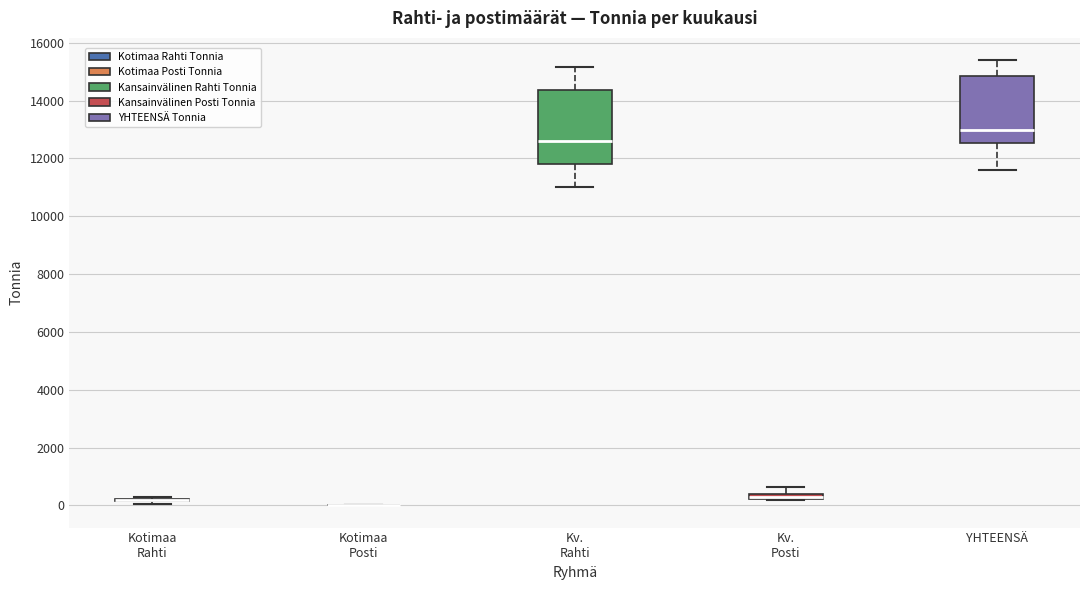

Comparing the boxes themselves (not the whiskers), which one is the tallest?

Kv. Rahti